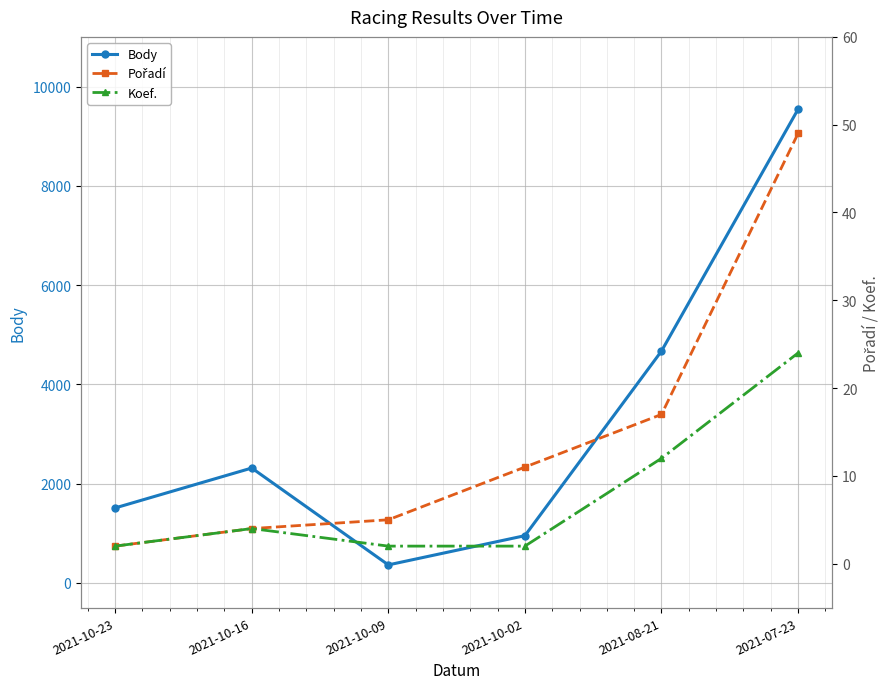

What is the sum of the Body values at 2021-10-23 and 2021-10-02?

2457